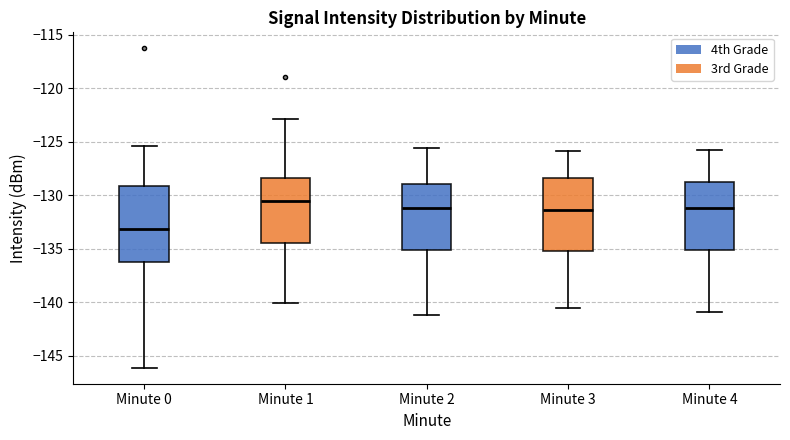

Where does the lower whisker of the box for Minute 4 end on the y-axis? The values are not printed on the chart, so give them approximately, as read against the axis.

-141.0